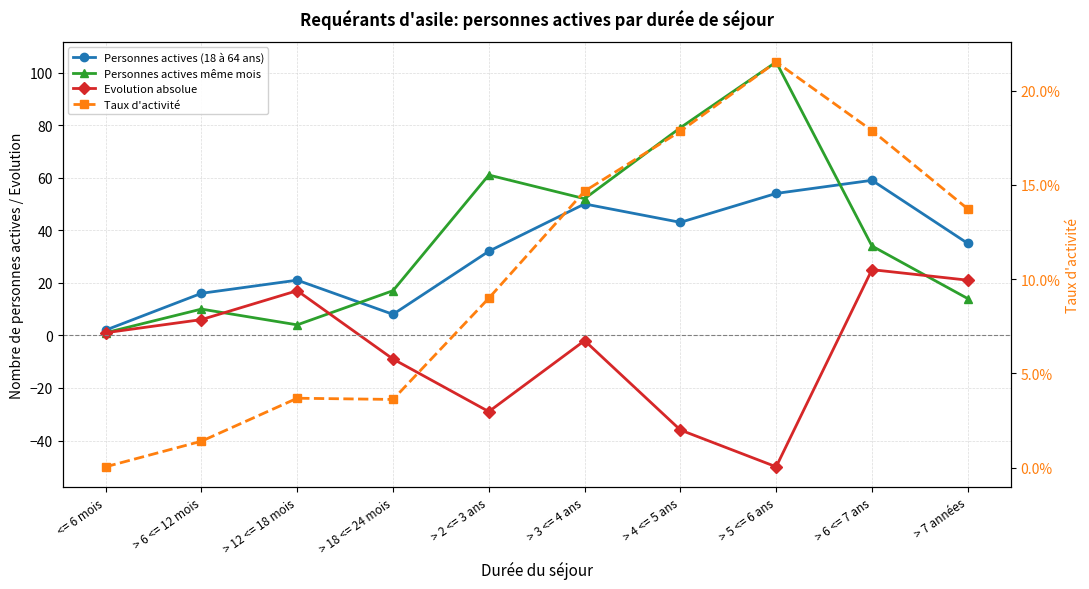

At which category does the chart reach its minimum across all series?

> 5 <= 6 ans